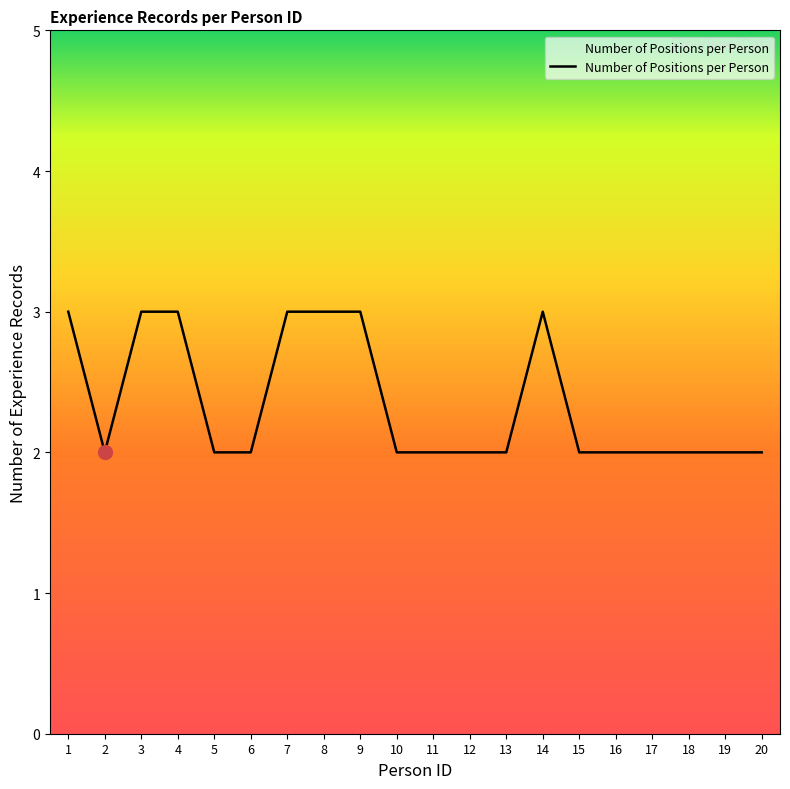

True or false: the data shows 3 at 4.

True